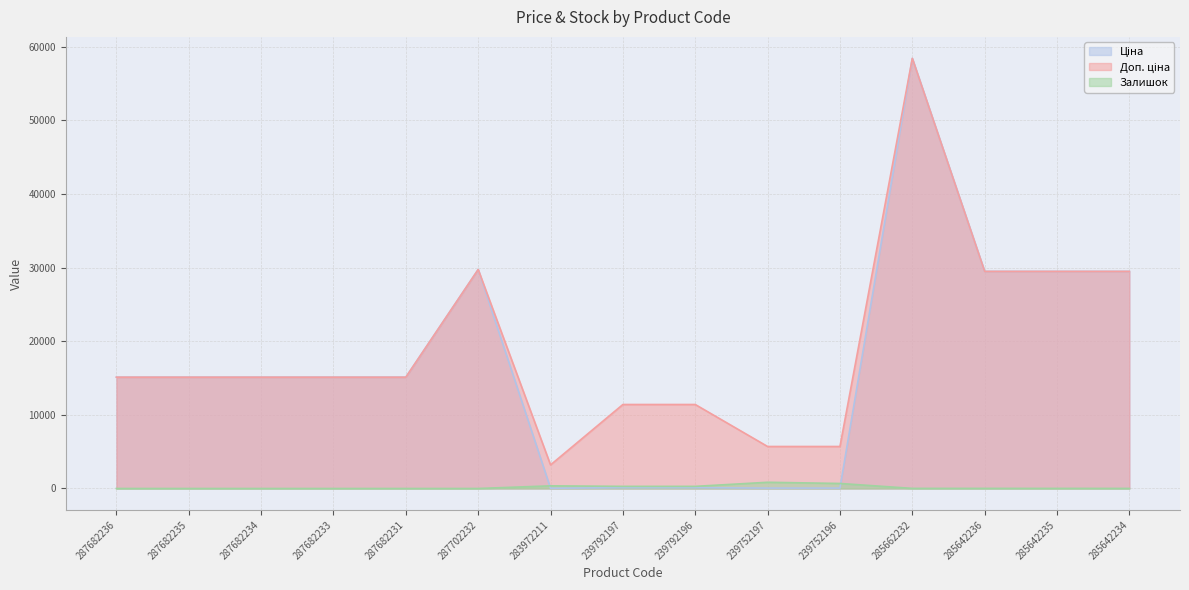

What are all the series names shown in the legend?

Ціна, Доп. ціна, Залишок